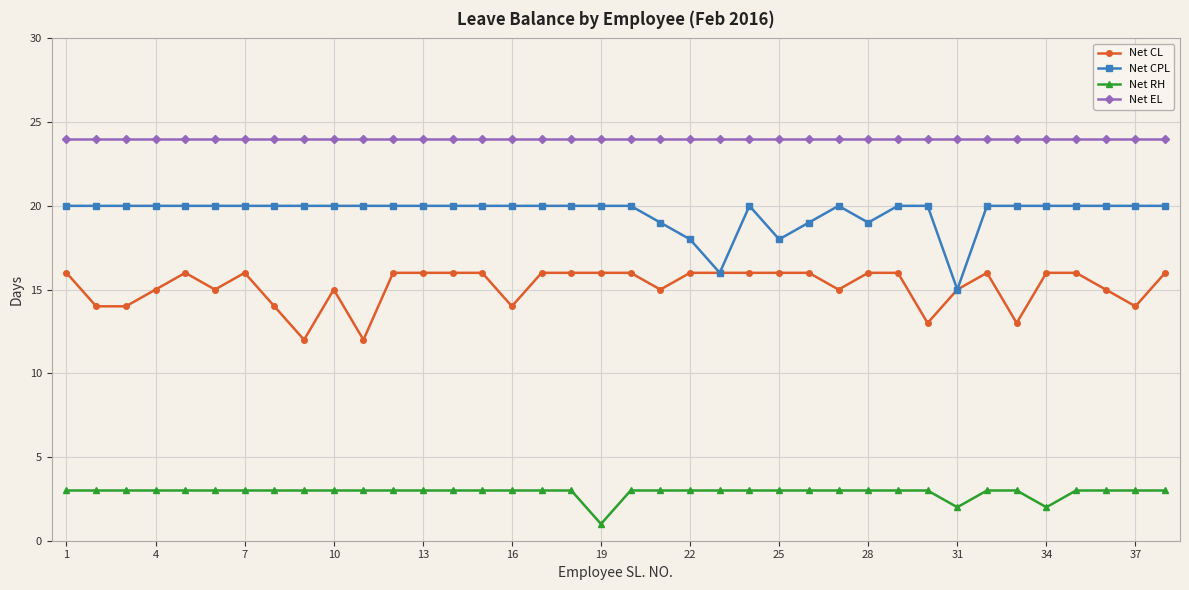

Which series has the largest total across all categories?

Net EL